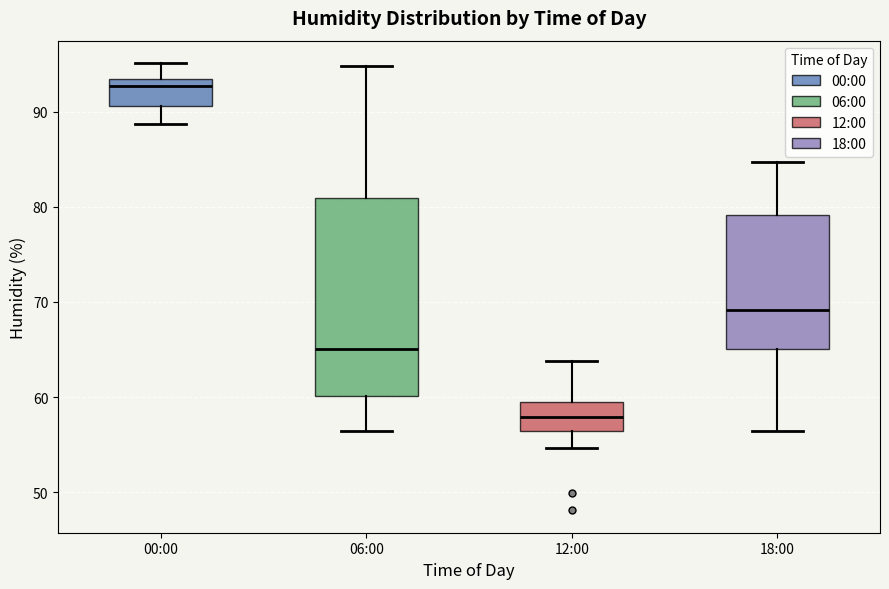

Comparing the boxes themselves (not the whiskers), which one is the tallest?

06:00